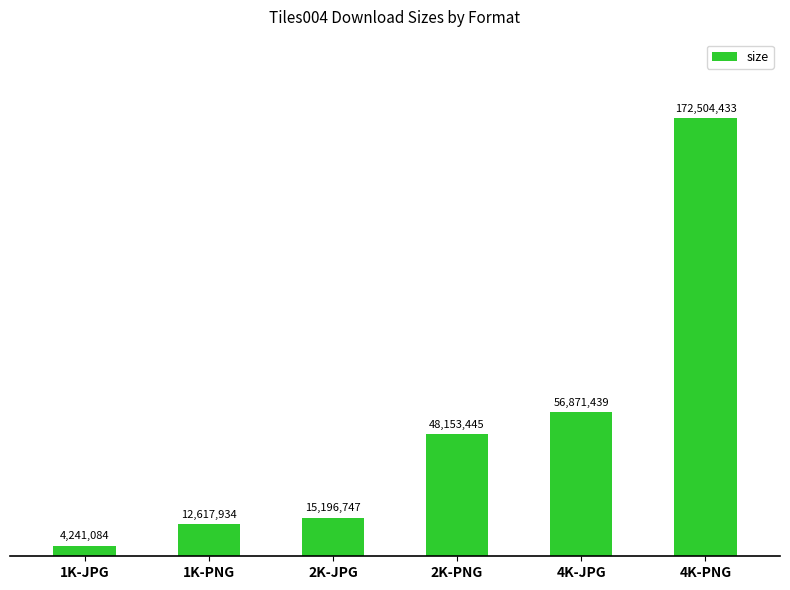

What is the label of the 6th bar from the right?

1K-JPG